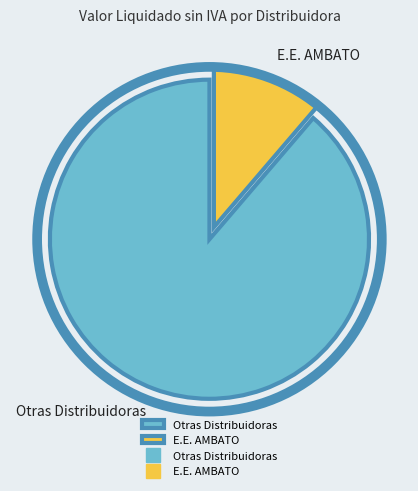

Is the sum of E.E. AMBATO and Otras Distribuidoras greater than half?

Yes